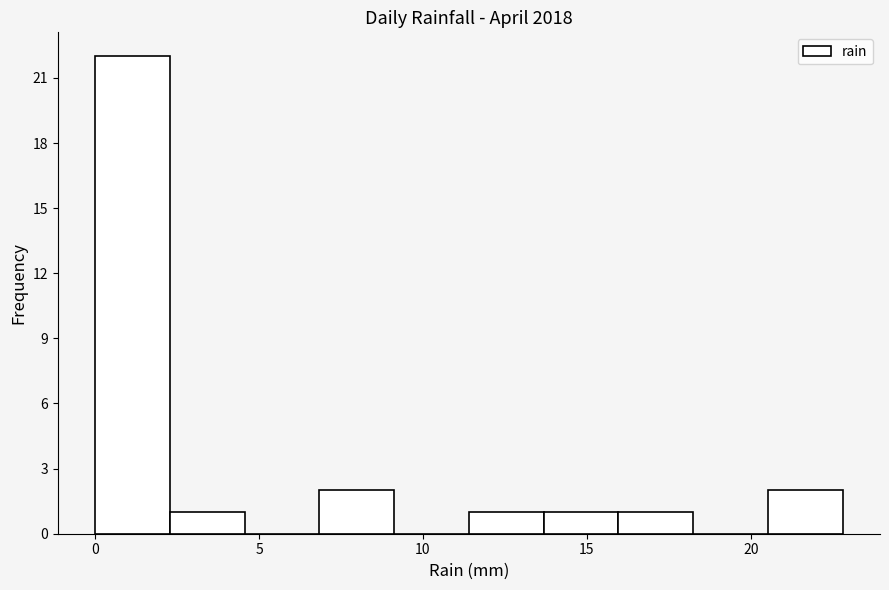

Reading left to right, list every bar in this chart as the range it spans on the x-axis followed by its height. Neither the bar edges nor the heights are printed on the chart, so give them approximately, as read against the axes.

0.0 to 2.5: 22
2.5 to 4.5: 1
4.5 to 7.0: 0
7.0 to 9.0: 2
9.0 to 11.5: 0
11.5 to 13.5: 1
13.5 to 16.0: 1
16.0 to 18.0: 1
18.0 to 20.5: 0
20.5 to 23.0: 2